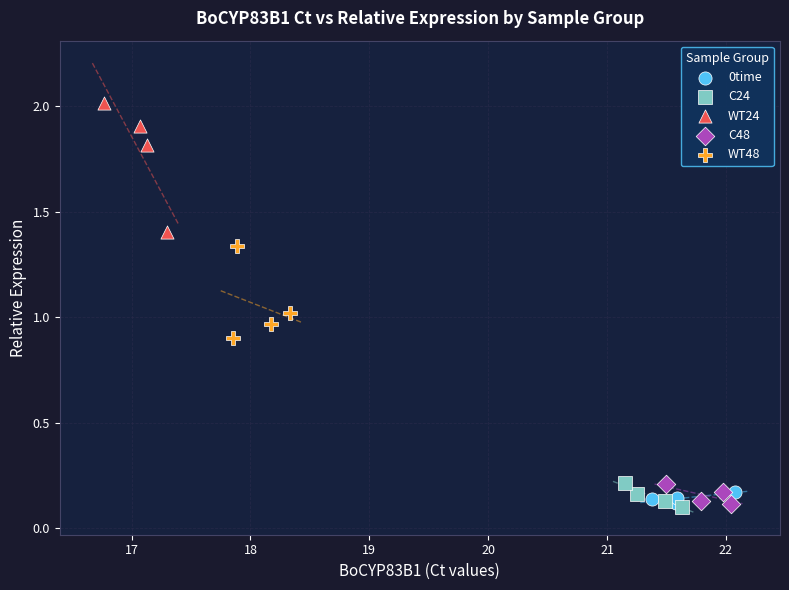

Which series reaches the maximum Y coordinate?

WT24